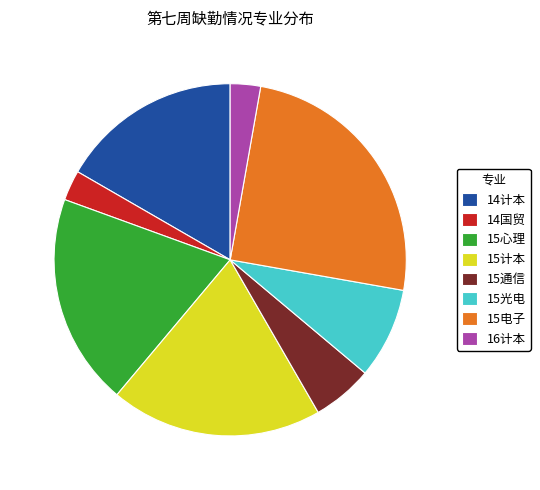

How many segments does this pie chart have?

8